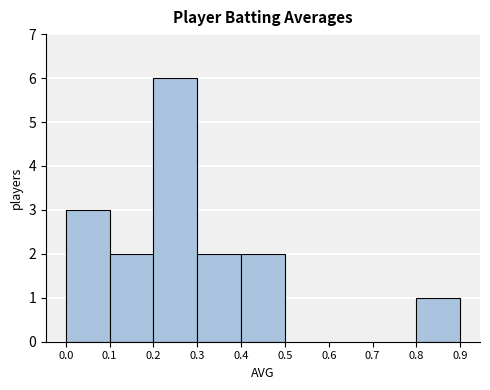

Which range on the x-axis has the tallest bar?

0.2 to 0.3